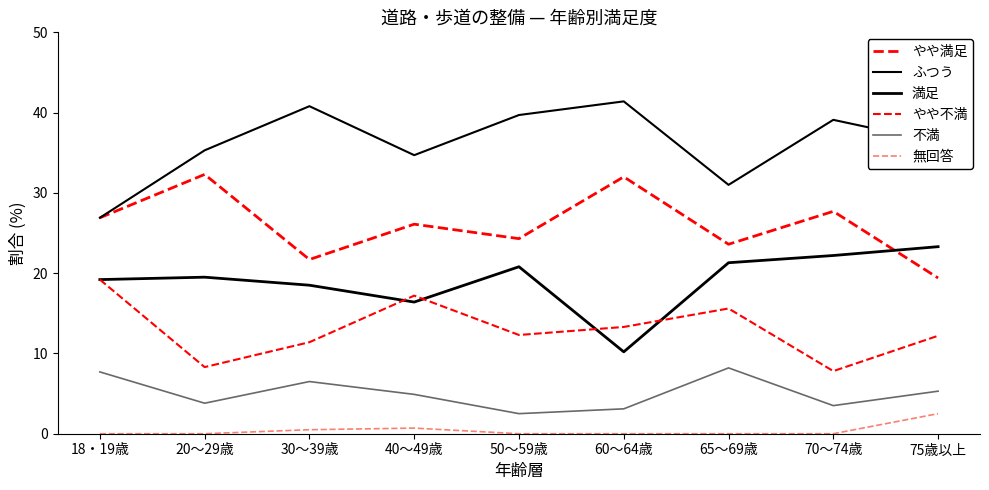

Does the chart have visible grid lines?

No